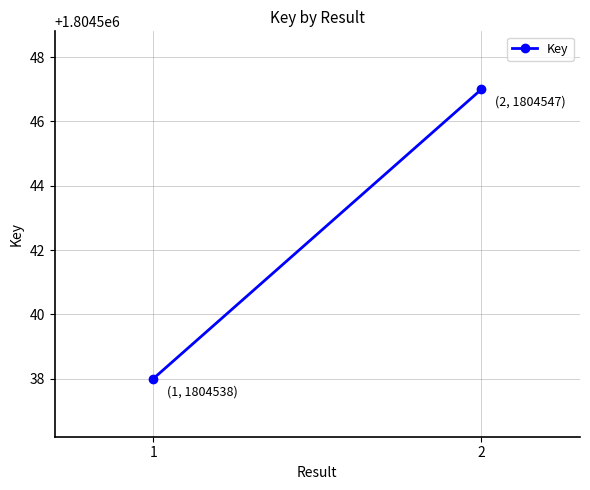

What is the value of the 2nd point from the left?

1804547